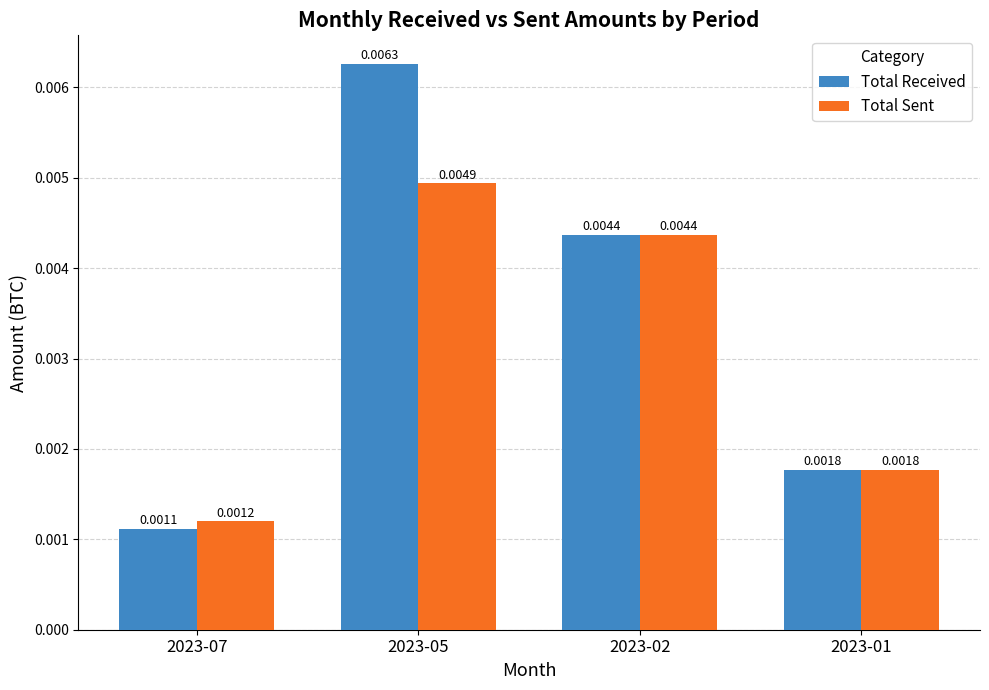

Which series has the largest total across all categories?

Total Received